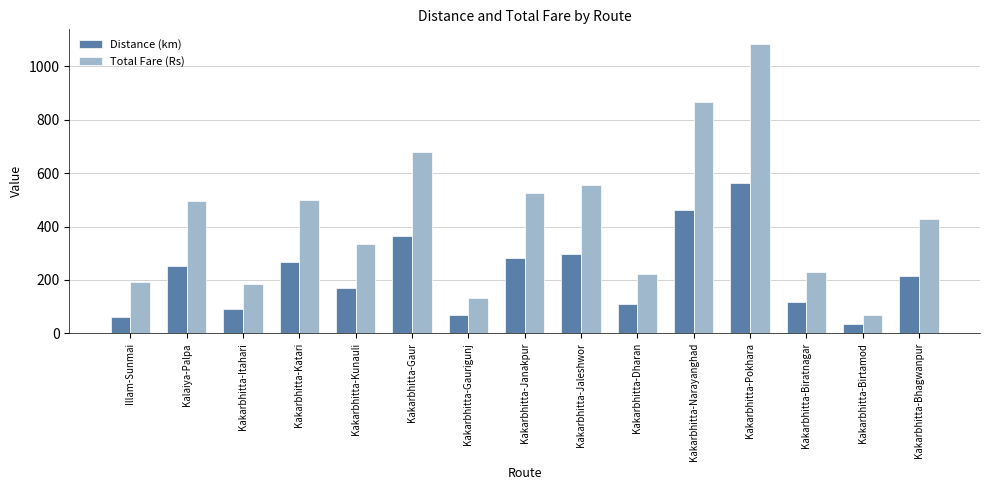

What is the sum of all Total Fare (Rs) values?

6498